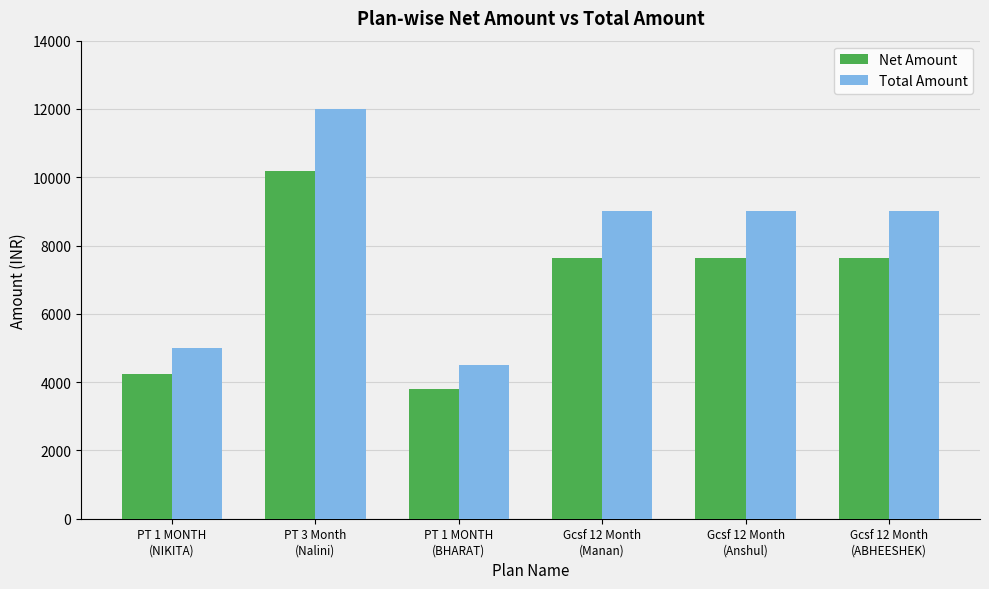

Which series has the largest total across all categories?

Total Amount